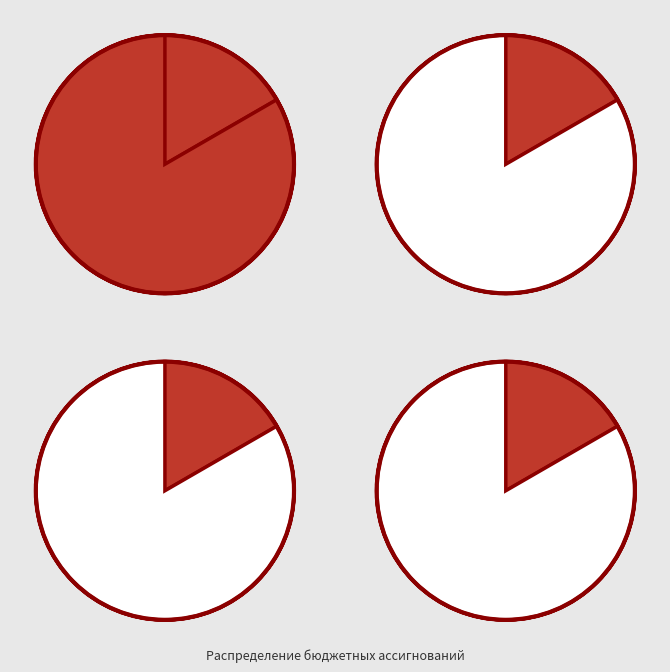

Does Общегосударственные вопросы account for over 50% of the chart?

Yes